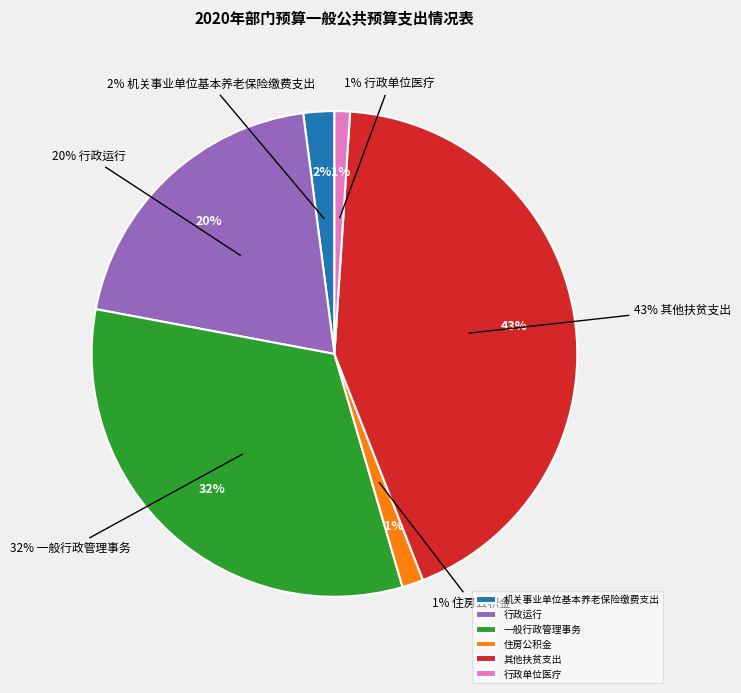

To the nearest percent, what is the difference between the largest and smallest slice percentages?

42%